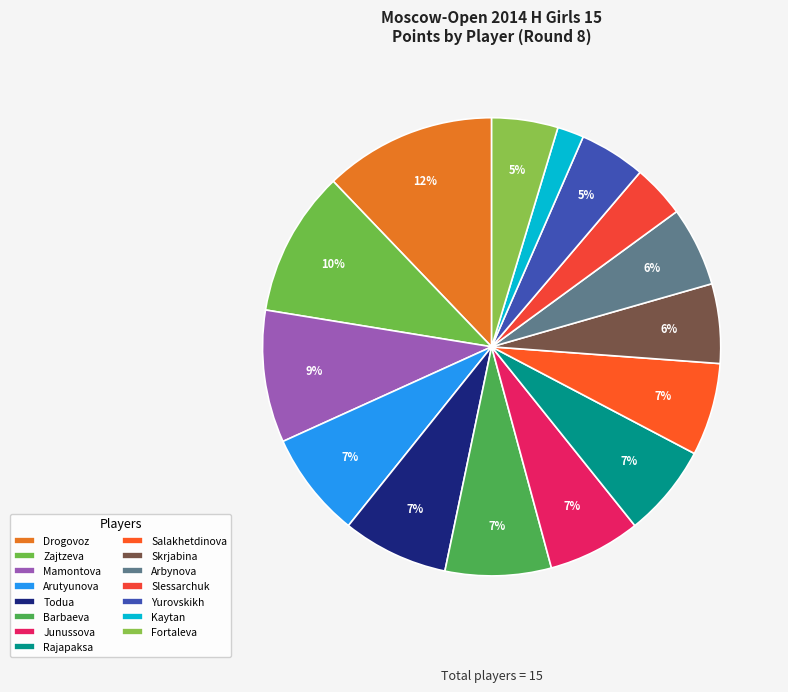

How many slices are in this pie chart?

15